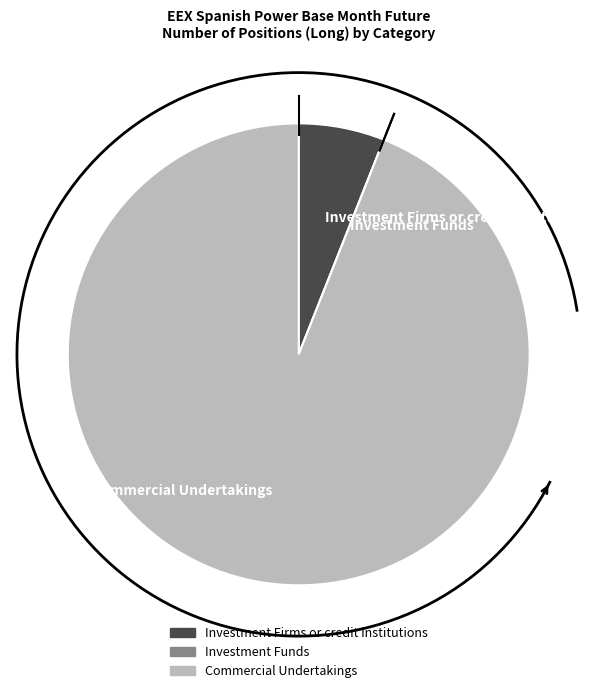

Does Commercial Undertakings account for over 50% of the chart?

Yes